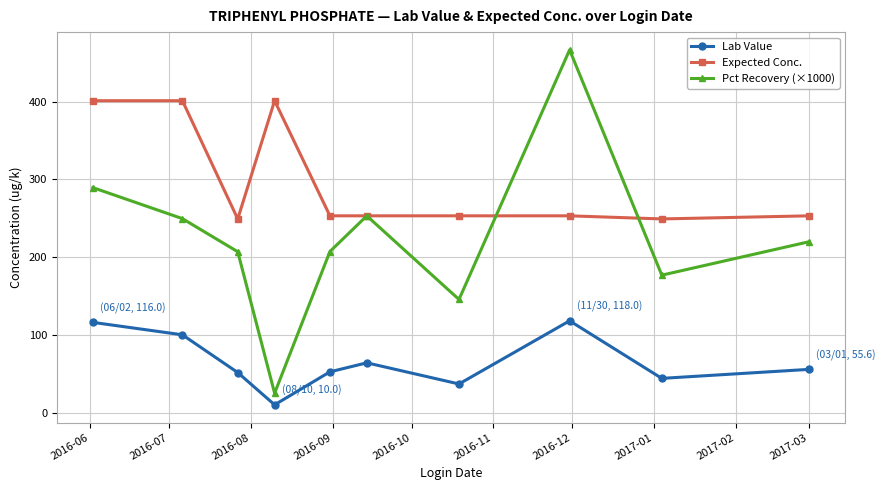

Which series has the largest range (max minus min)?

Pct Recovery (×1000)